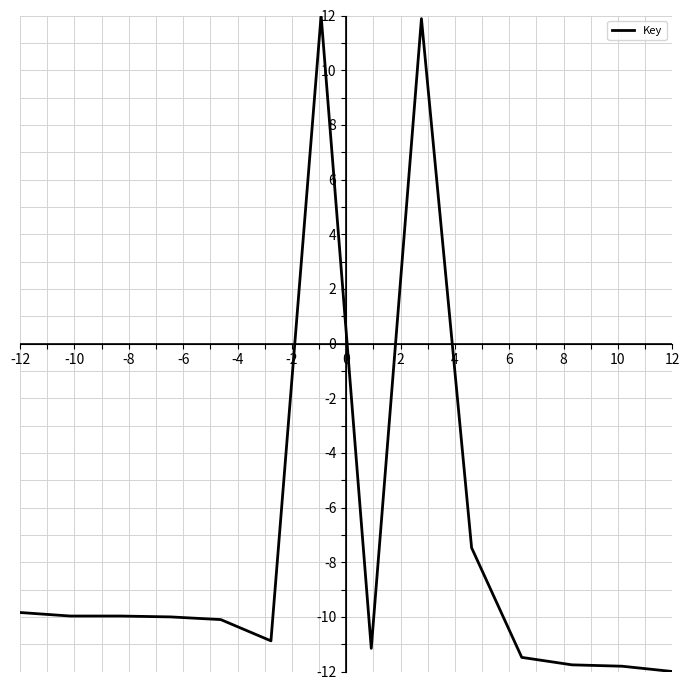

Reading left to right, what are all the values shown in this chart?

-9.8	-10.0	-10.0	-10.0	-10.1	-10.9	12.0	-11.2	11.9	-7.5	-11.5	-11.8	-11.8	-12.0